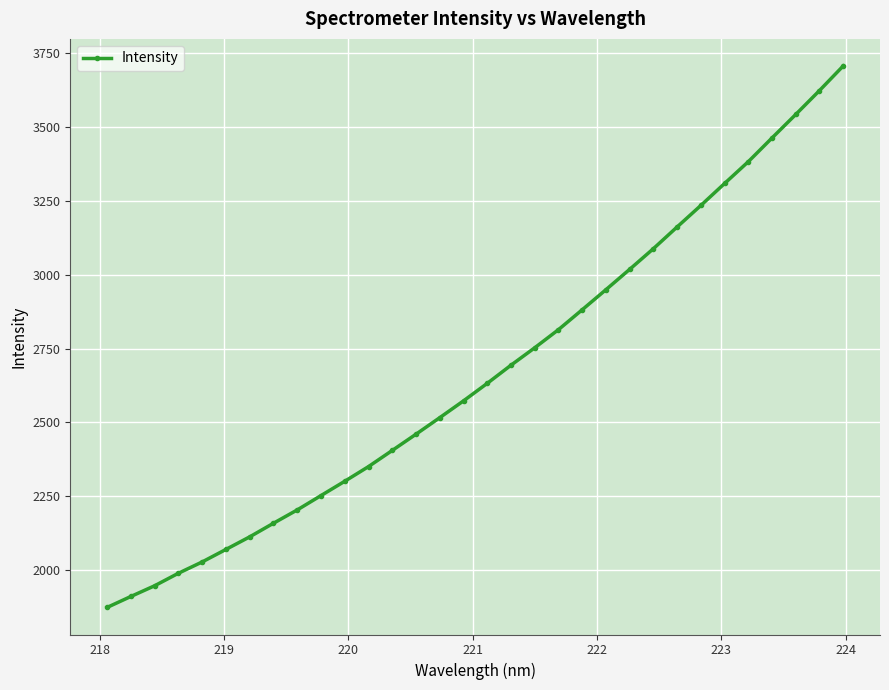

What is the sum of all values?

85407.0